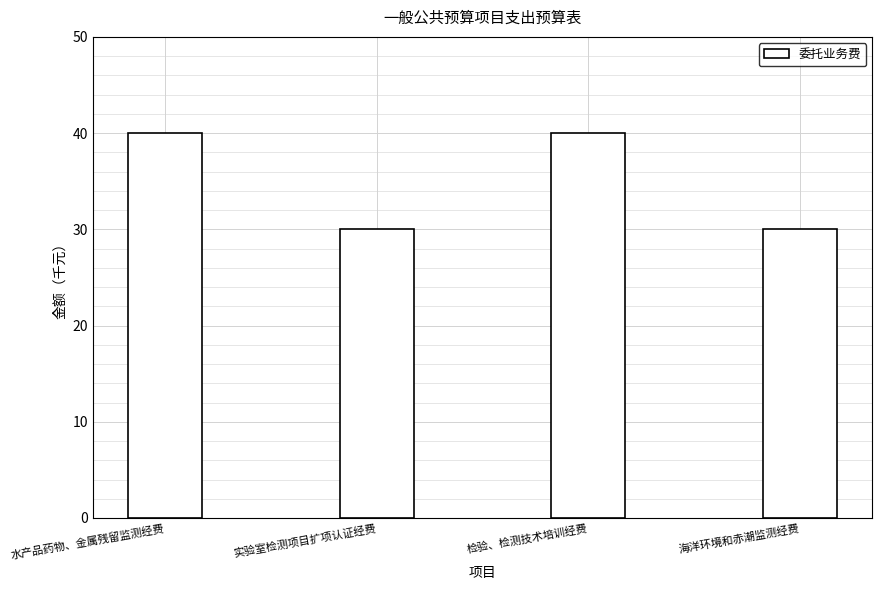

What is the label of the 3rd bar from the left?

检验、检测技术培训经费